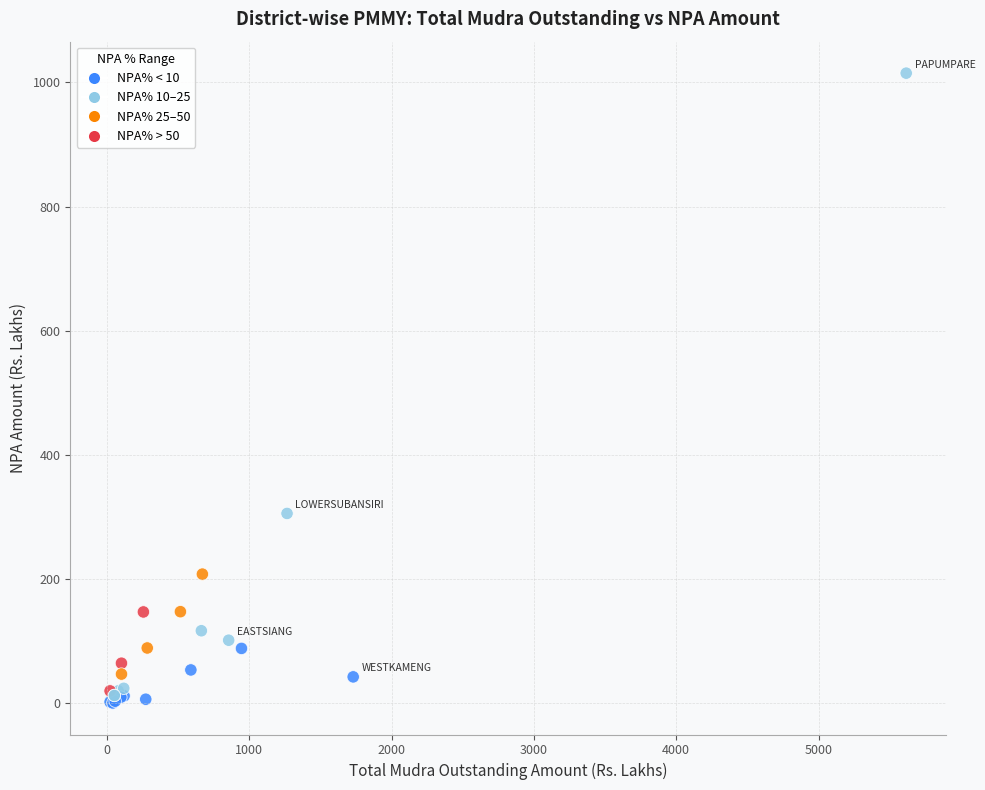

What Y value in the scatter plot is closest to 507?

305.6